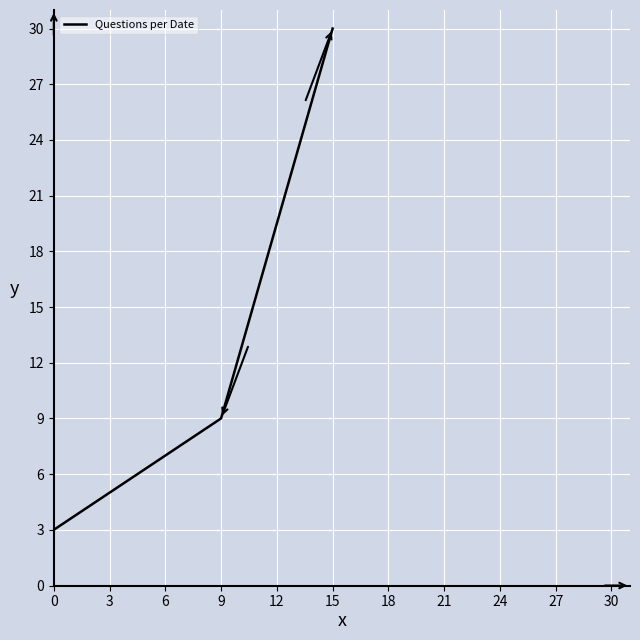

What is the difference between the maximum and minimum values?

27